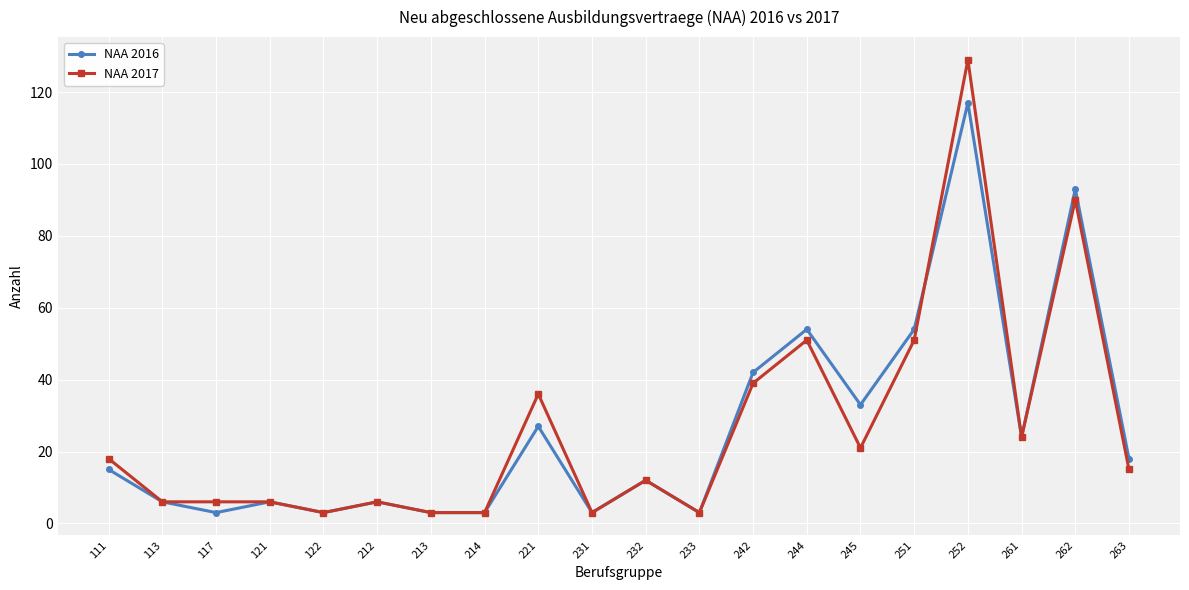

True or false: NAA 2017 has more than 0 interior local peaks.

True